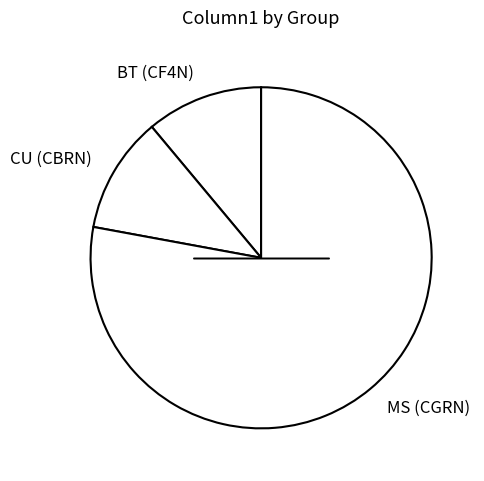

Which has a higher value, CU (CBRN) or MS (CGRN)?

MS (CGRN)